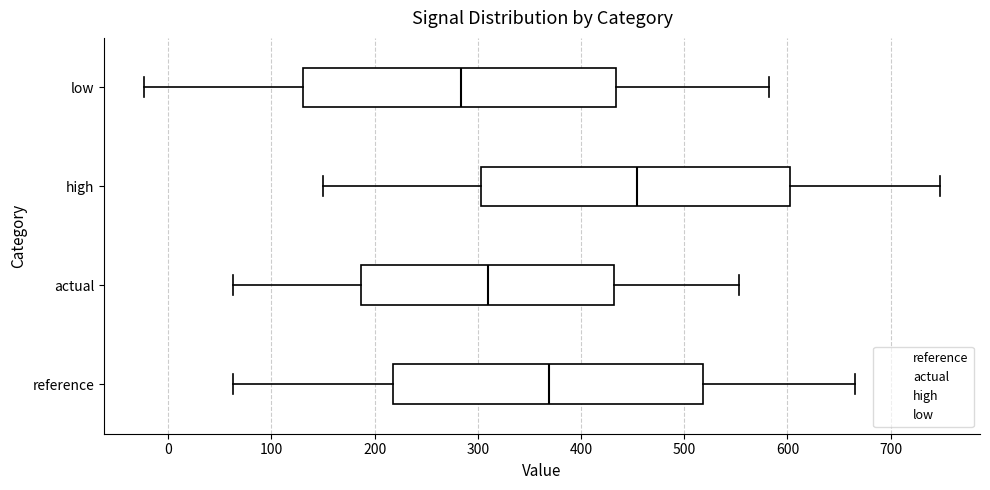

Where does the median line of the box for high sit on the x-axis? The values are not printed on the chart, so give them approximately, as read against the axis.

450